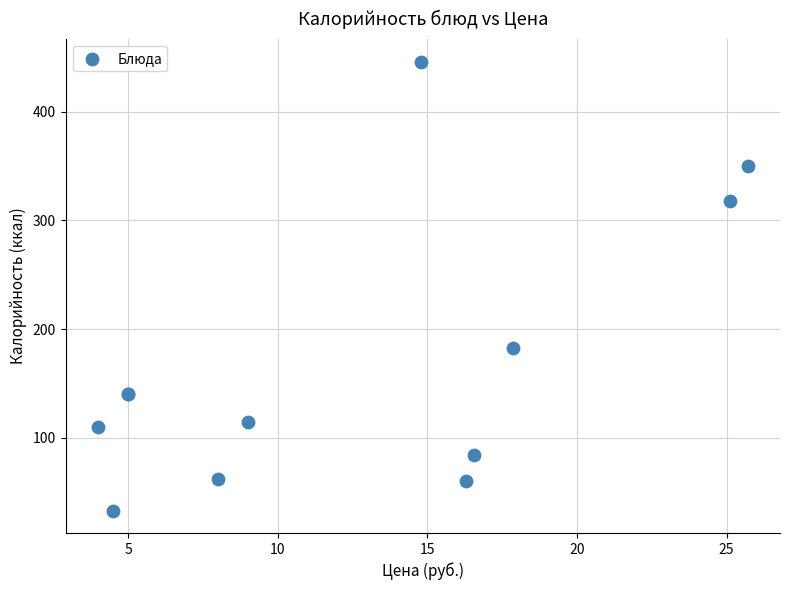

What Y value in the scatter plot is closest to 239?

182.7